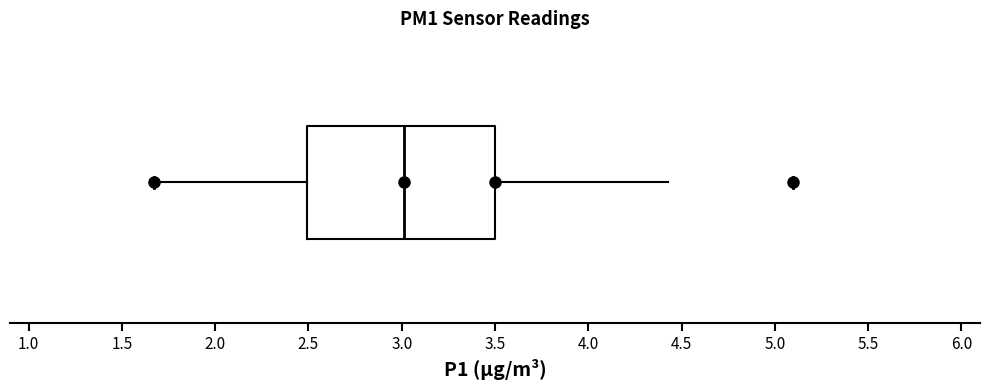

Transcribe this box plot: give where the median line is, the range the box spans, and where the two whiskers end, as read against the x-axis. The values are not printed on the chart, so give them approximately, as read against the axis.

median 3.00, box 2.50 to 3.50, whiskers 1.65 to 4.45